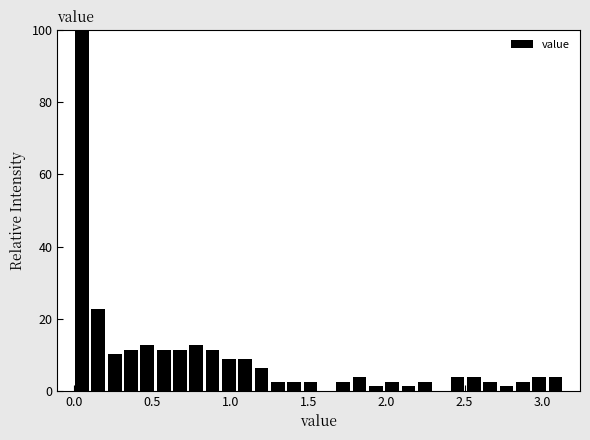

Around what value on the x-axis is the tallest bar? Give the approximate position of its centre, as read against the axis.

0.05